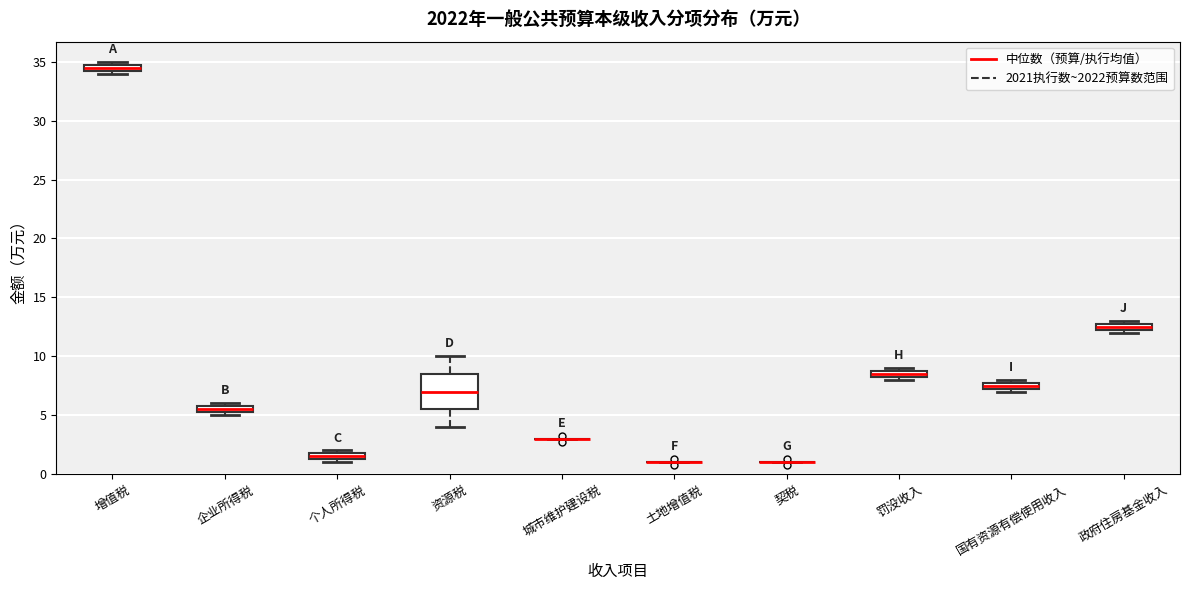

Comparing the boxes themselves (not the whiskers), which one is the tallest?

资源税